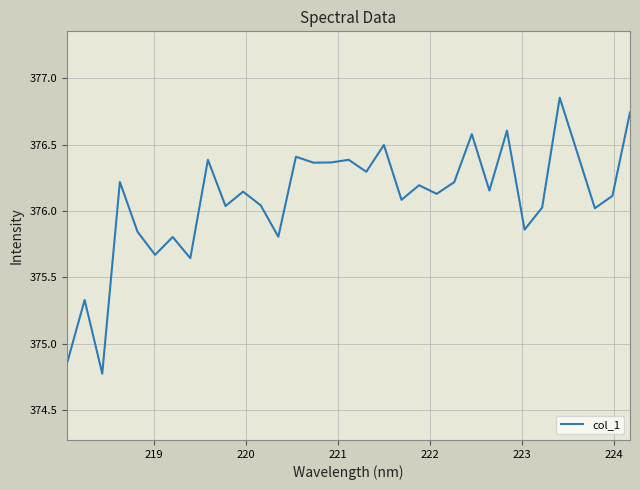

Count the number of categories in the chart.

33